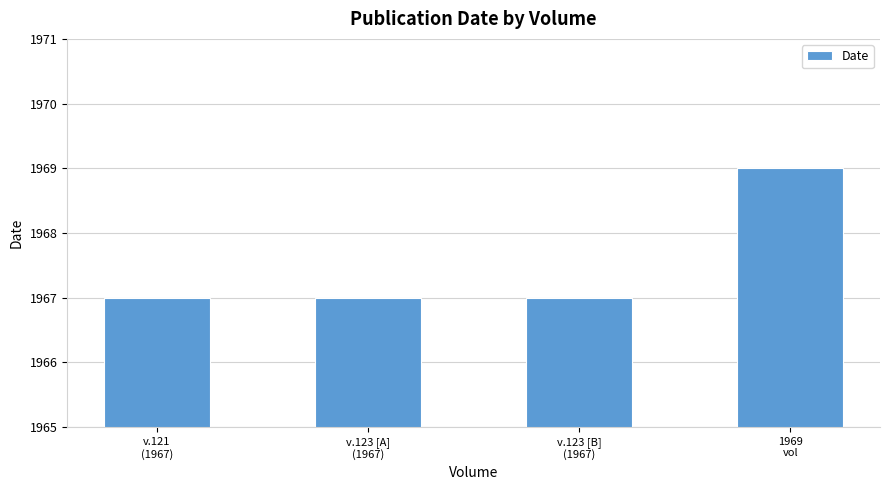

How many bars are there in total?

4